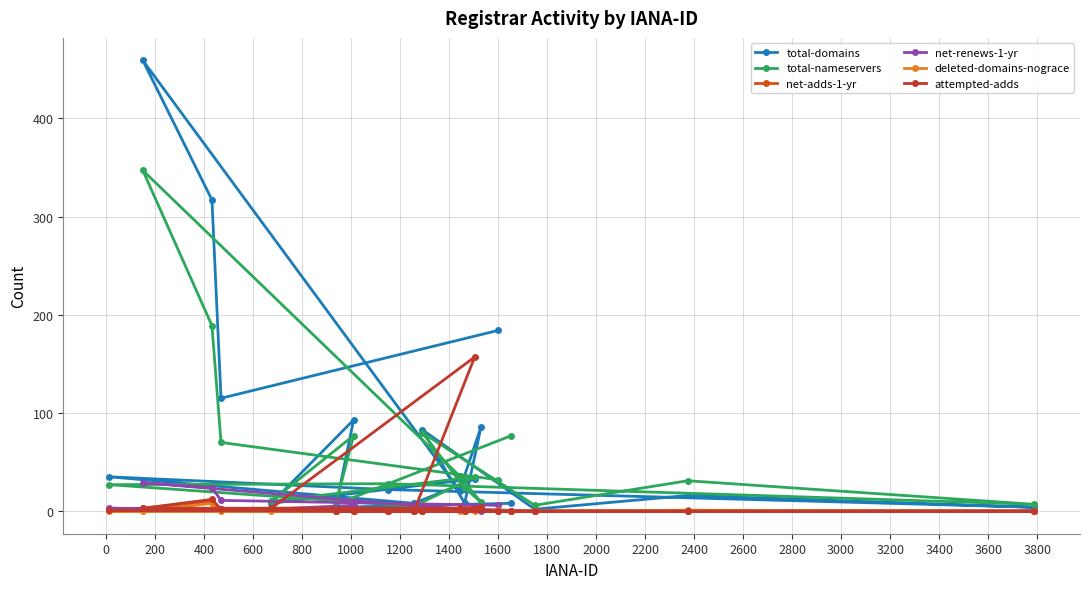

Does the chart have visible grid lines?

Yes